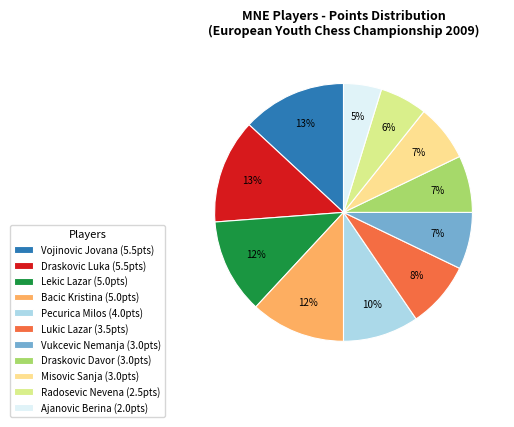

Do Draskovic Luka and Radosevic Nevena together represent more than half of the pie?

No